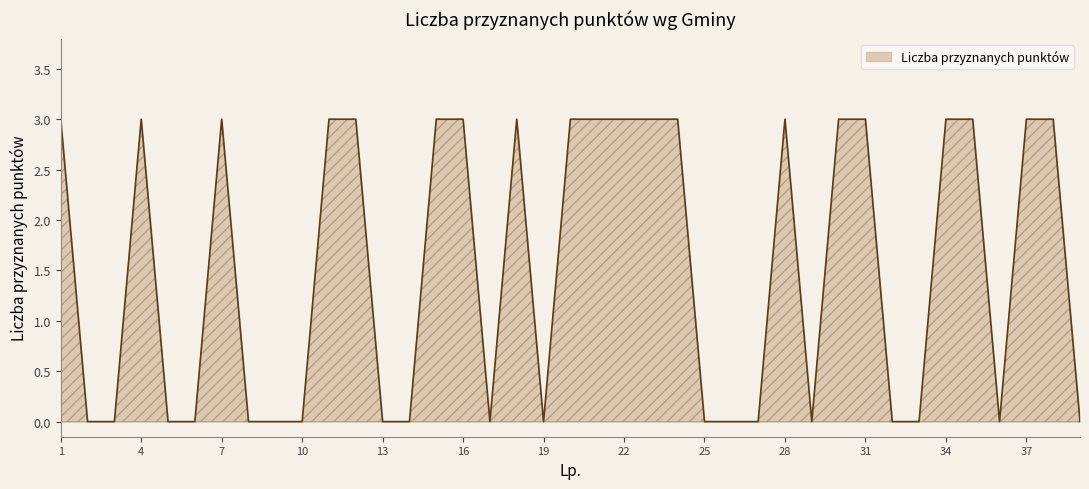

How many lines are shown in the chart?

1